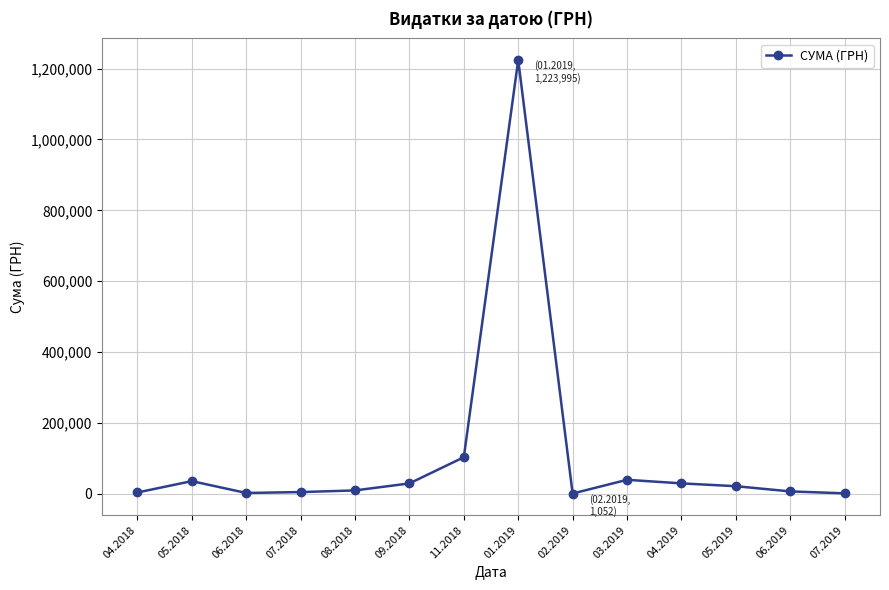

What is the sum of all values?

1515209.3